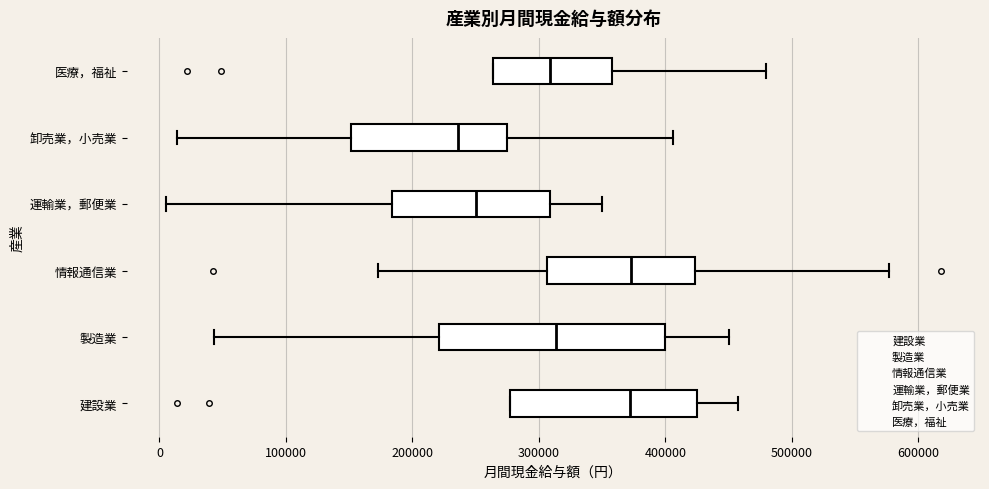

Where is the left edge of the box for 医療，福祉 on the x-axis? The values are not printed on the chart, so give them approximately, as read against the axis.

260000